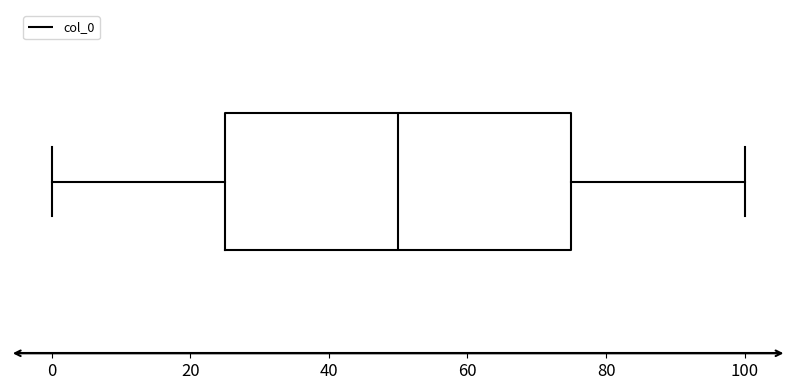

Transcribe this box plot: give where the median line is, the range the box spans, and where the two whiskers end, as read against the x-axis. The values are not printed on the chart, so give them approximately, as read against the axis.

median 50, box 24 to 74, whiskers 0 to 100